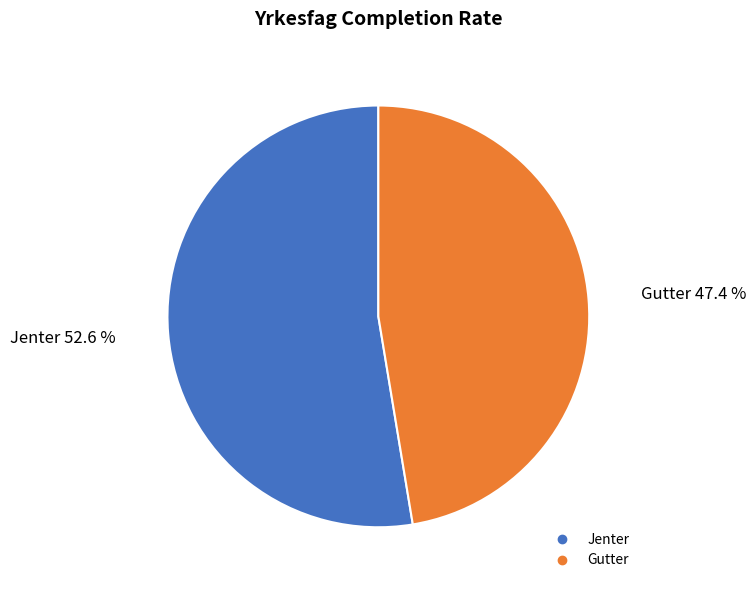

What percentage is NOT represented by Jenter?

47.4%